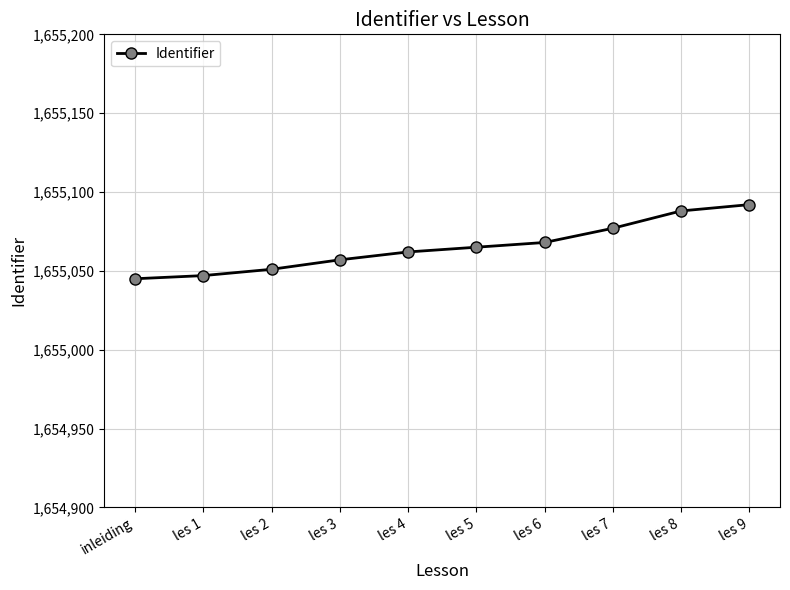

What is the minimum value shown in the chart?

1655045